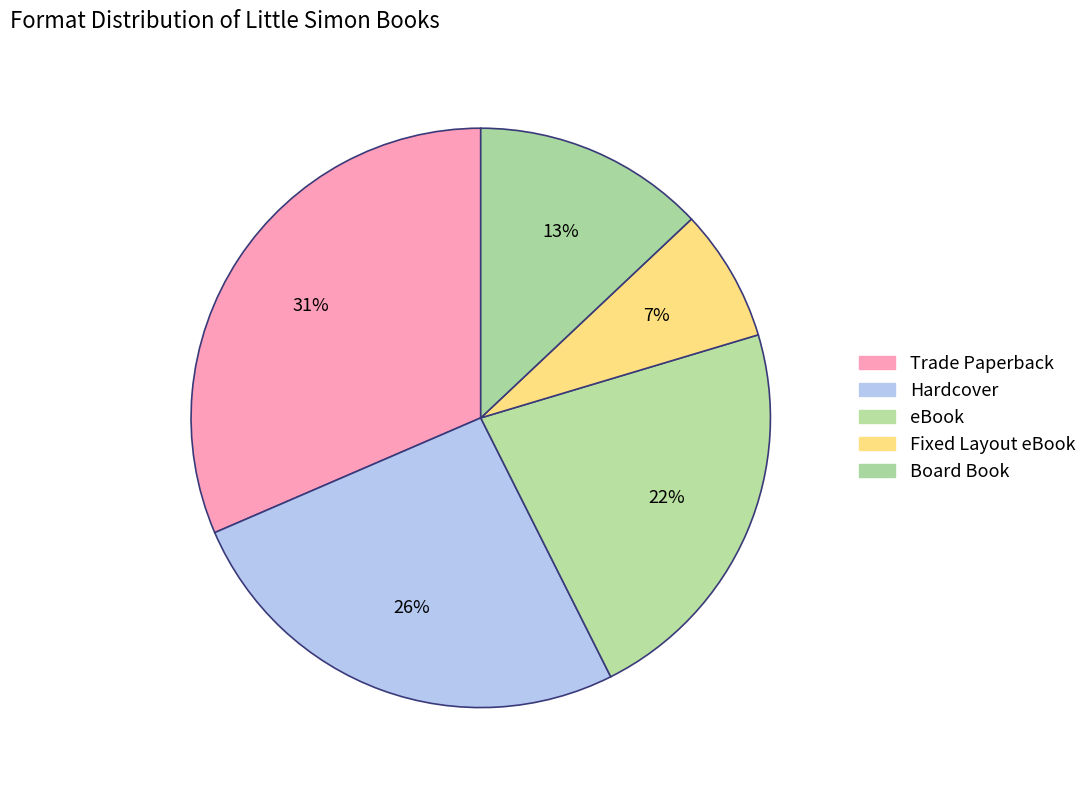

How many segments does this pie chart have?

5